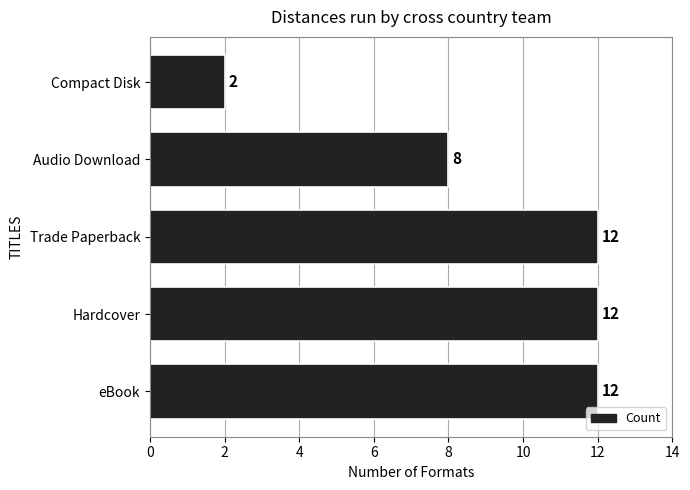

What is the difference between the maximum and minimum values?

10